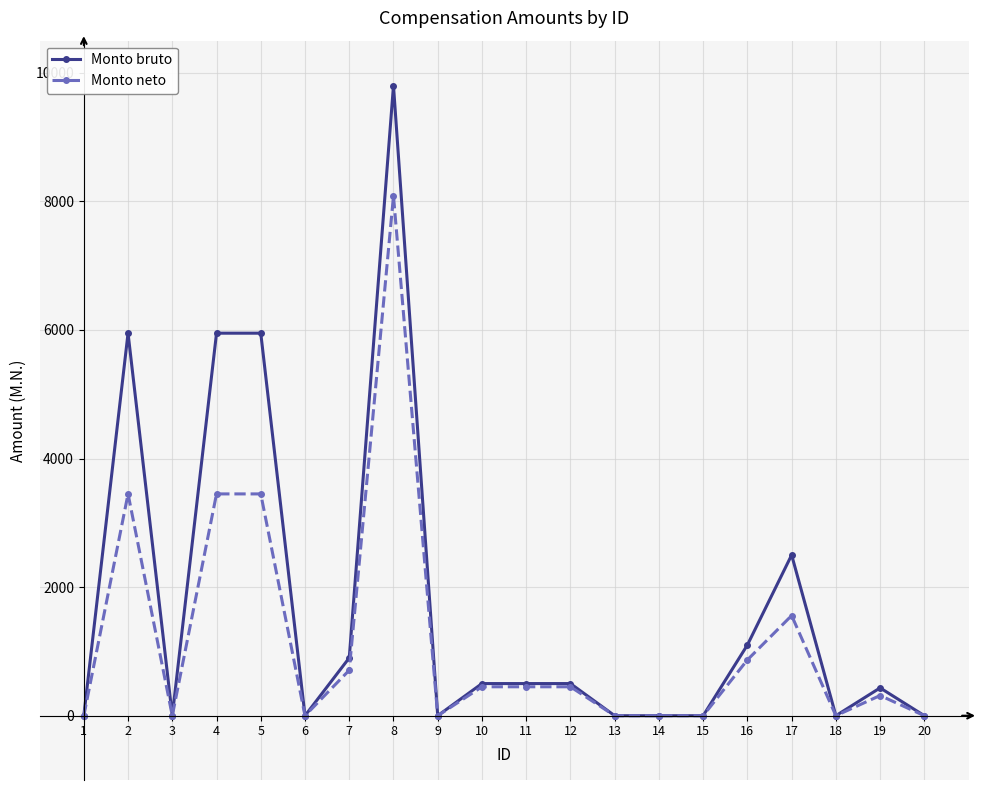

True or false: Monto bruto has more than 1 points higher than both neighbors.

True